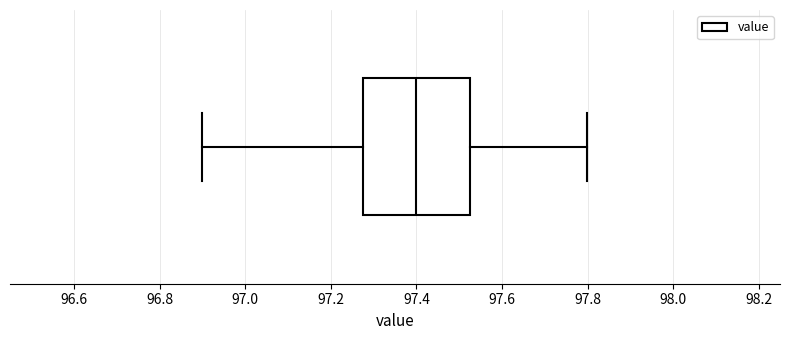

Read this box plot against the x-axis: the position of the median line, the range covered by the box, and the ends of both whiskers. The values are not printed on the chart, so give them approximately, as read against the axis.

median 97.40, box 97.28 to 97.52, whiskers 96.90 to 97.80